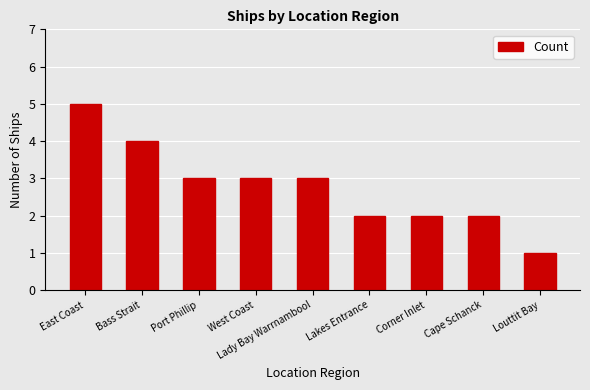

Where does the data first go above 3?

East Coast